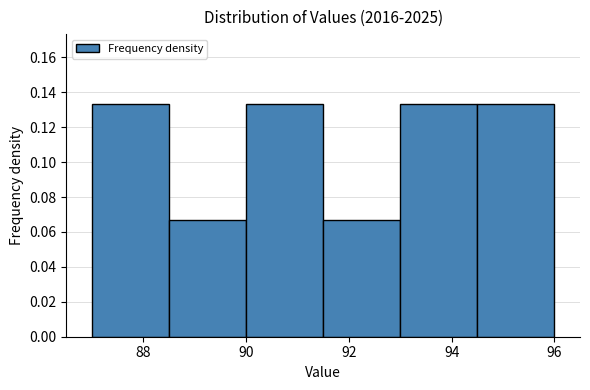

What is the height of the bar covering 90.0 to 91.5 on the x-axis? Neither the bar edges nor the heights are printed on the chart, so give them approximately, as read against the axes.

0.134